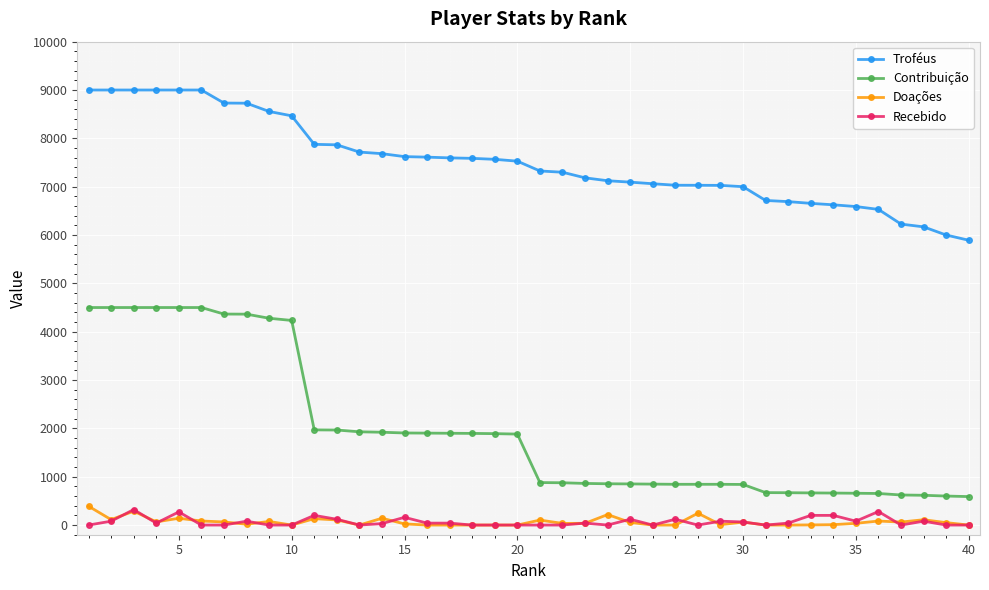

True or false: Contribuição and Recebido intersect in this chart.

False